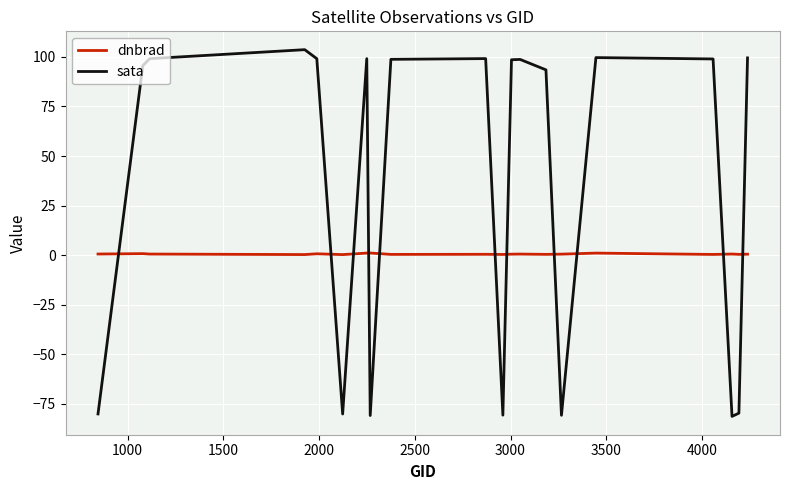

How many lines are shown in the chart?

2